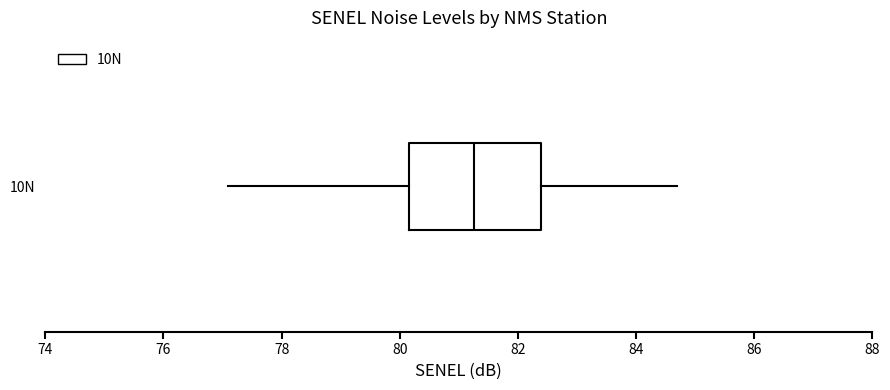

Read this box plot against the x-axis: the position of the median line, the range covered by the box, and the ends of both whiskers. The values are not printed on the chart, so give them approximately, as read against the axis.

median 81.2, box 80.2 to 82.4, whiskers 77.2 to 84.8